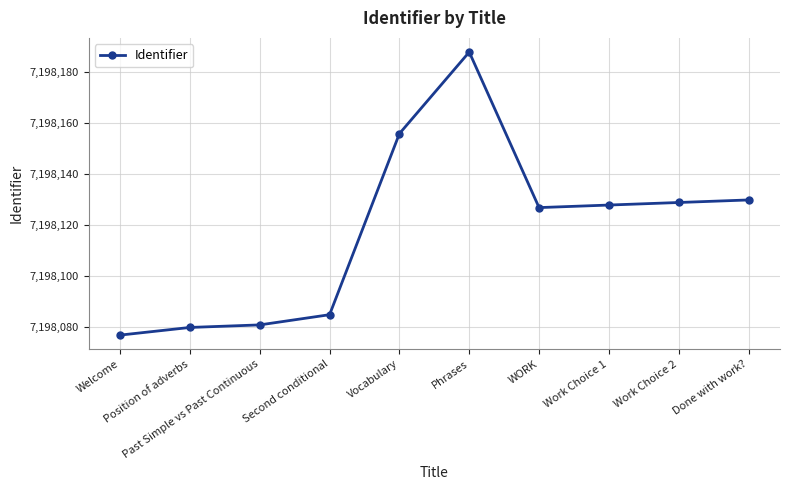

Where does the data first go above 7198128?

Vocabulary